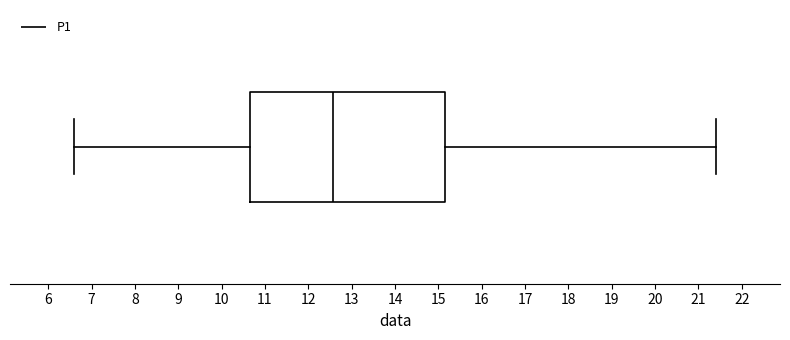

Where is the right edge of the box on the x-axis? The values are not printed on the chart, so give them approximately, as read against the axis.

15.2